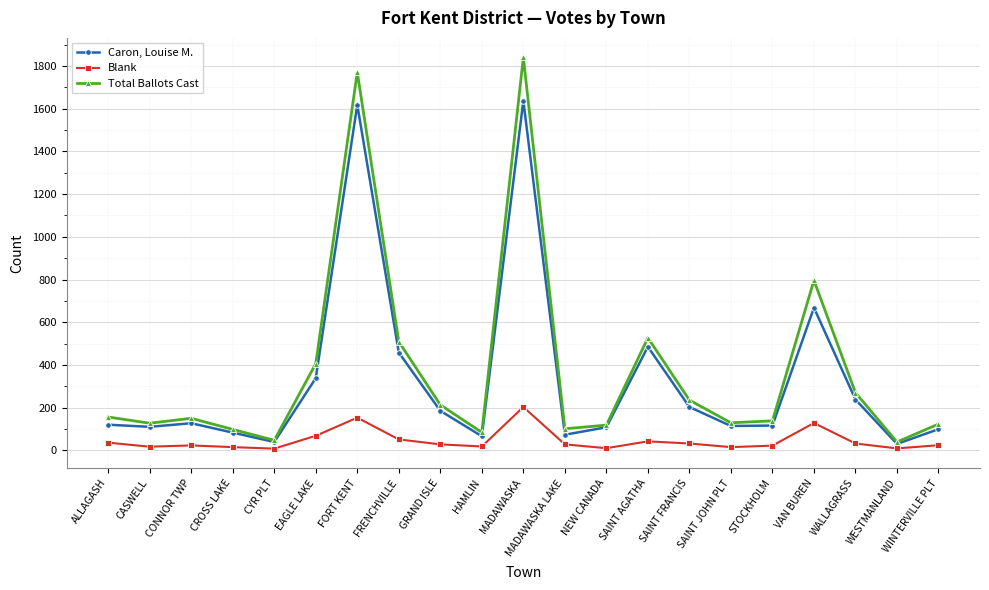

What is the difference between the highest and lowest values at VAN BUREN?

668